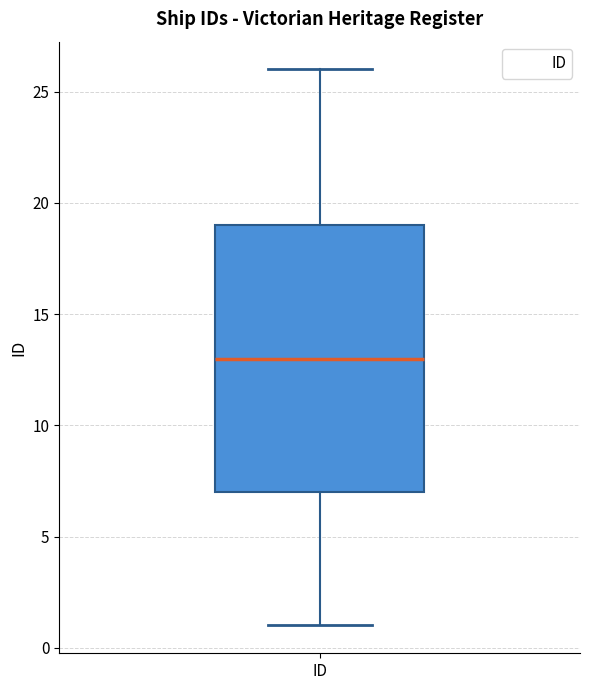

Read this box plot against the y-axis: the position of the median line, the range covered by the box, and the ends of both whiskers. The values are not printed on the chart, so give them approximately, as read against the axis.

median 13, box 7 to 19, whiskers 1 to 26